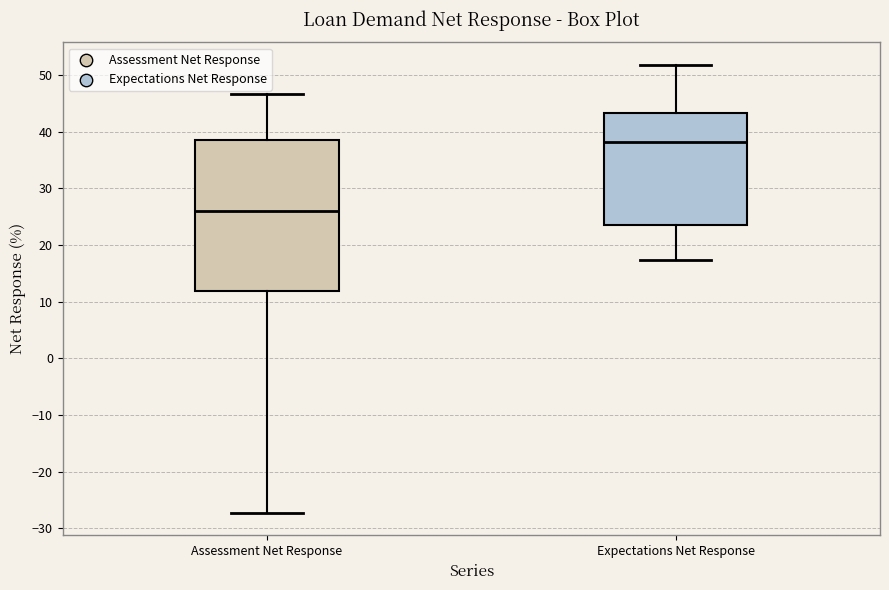

Reading left to right, read every box against the y-axis: the position of its median line, the range the box covers, and the ends of its whiskers. The values are not printed on the chart, so give them approximately, as read against the axis.

Assessment Net Response: median 26, box 12 to 38, whiskers -27 to 47
Expectations Net Response: median 38, box 24 to 43, whiskers 17 to 52